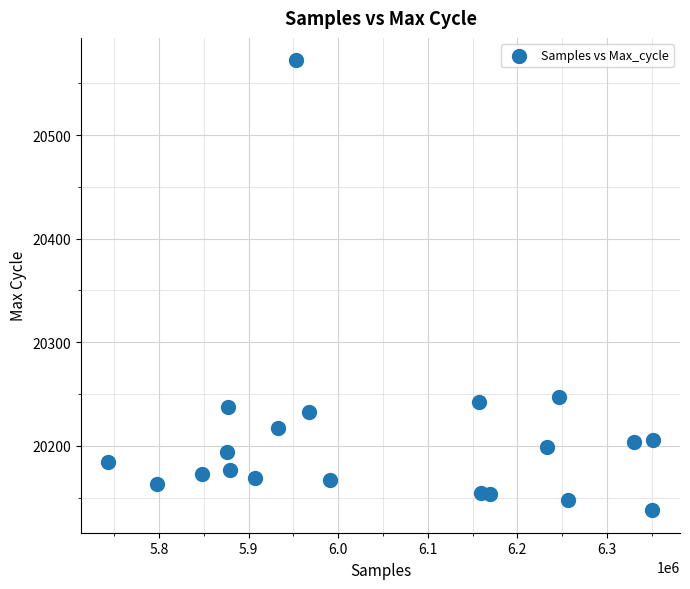

What Y value in the scatter plot is closest to 20355?

20247